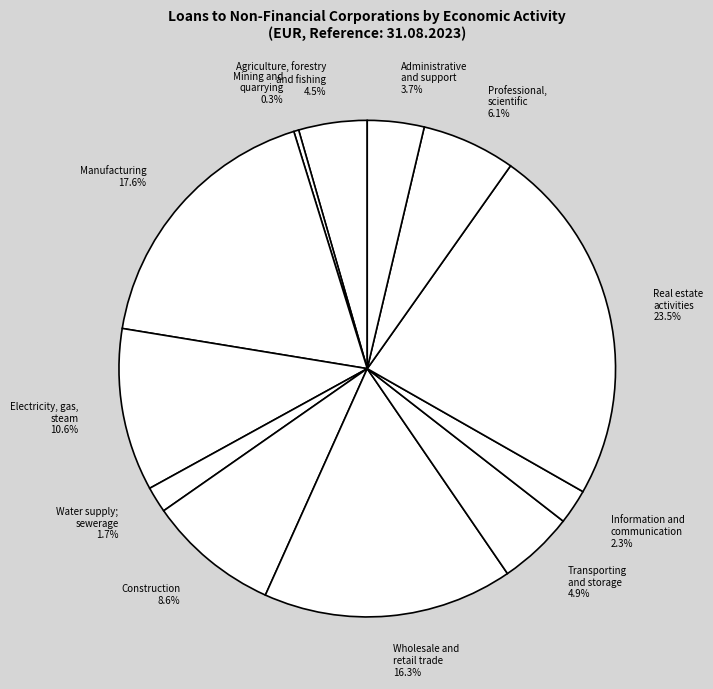

What is the largest slice in the pie chart?

Real estate activities